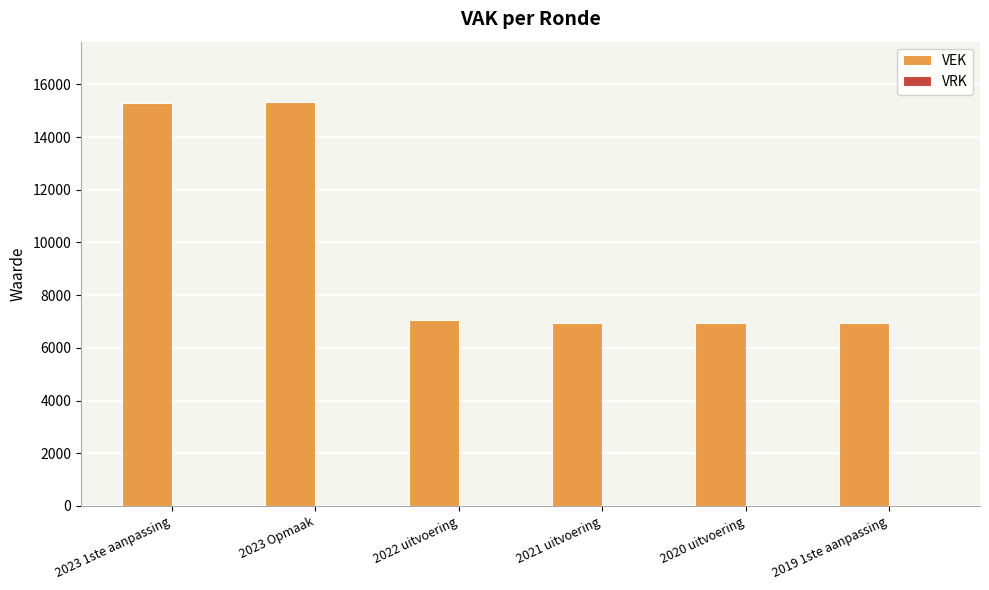

What is the minimum value shown in the chart?

6933